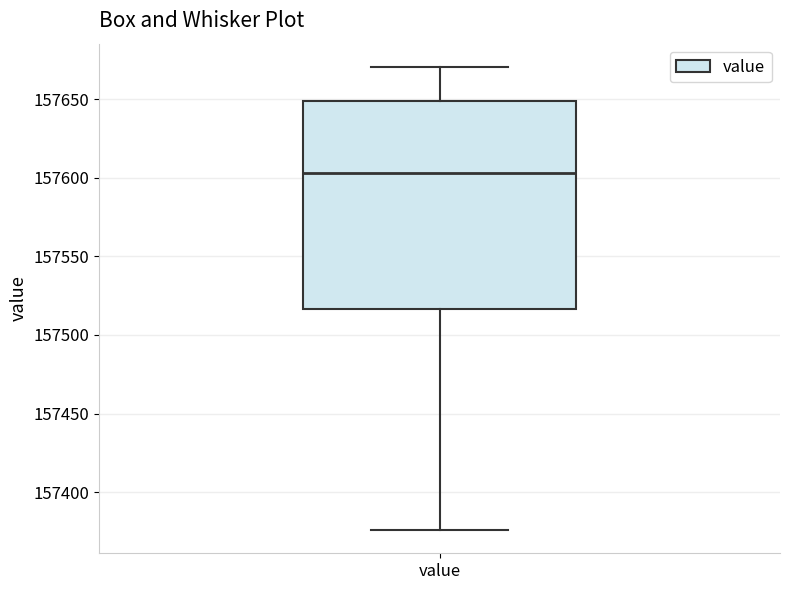

Read this box plot against the y-axis: the position of the median line, the range covered by the box, and the ends of both whiskers. The values are not printed on the chart, so give them approximately, as read against the axis.

median 157605, box 157515 to 157650, whiskers 157375 to 157670